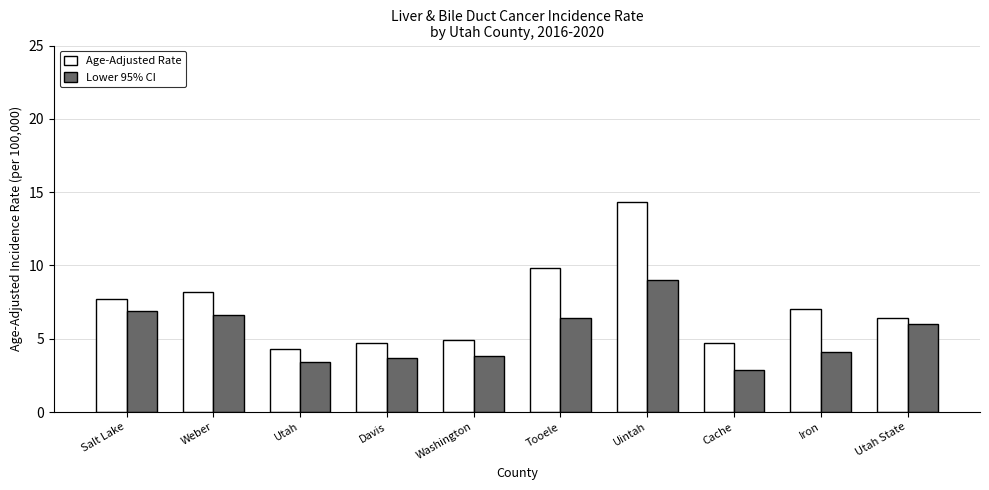

What is the difference between the maximum and minimum values in the Lower 95% CI series?

6.1